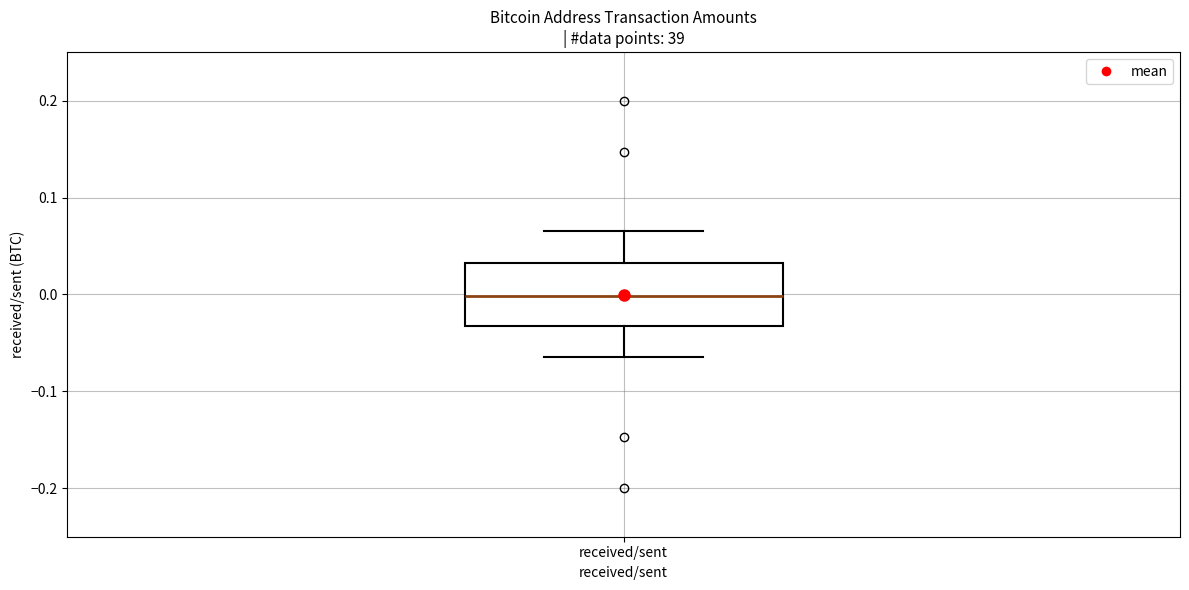

Transcribe this box plot: give where the median line is, the range the box spans, and where the two whiskers end, as read against the y-axis. The values are not printed on the chart, so give them approximately, as read against the axis.

median 0.00, box -0.03 to 0.03, whiskers -0.06 to 0.07